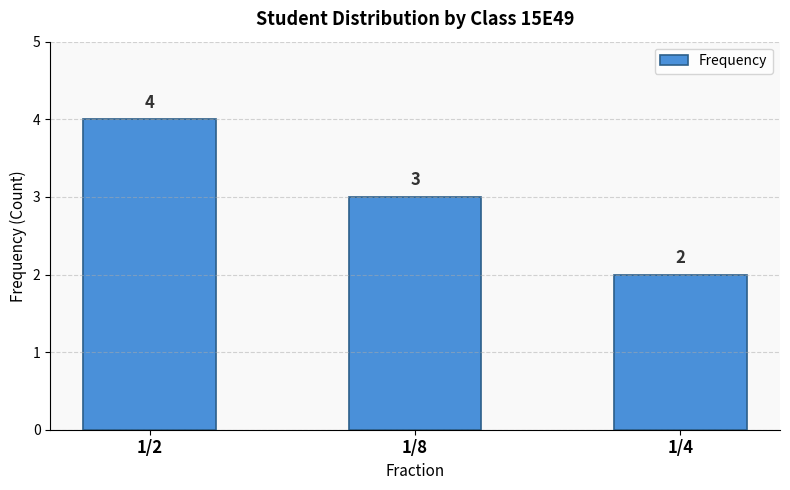

Reading right to left, list all the values displayed in this chart.

1/4=2	1/8=3	1/2=4